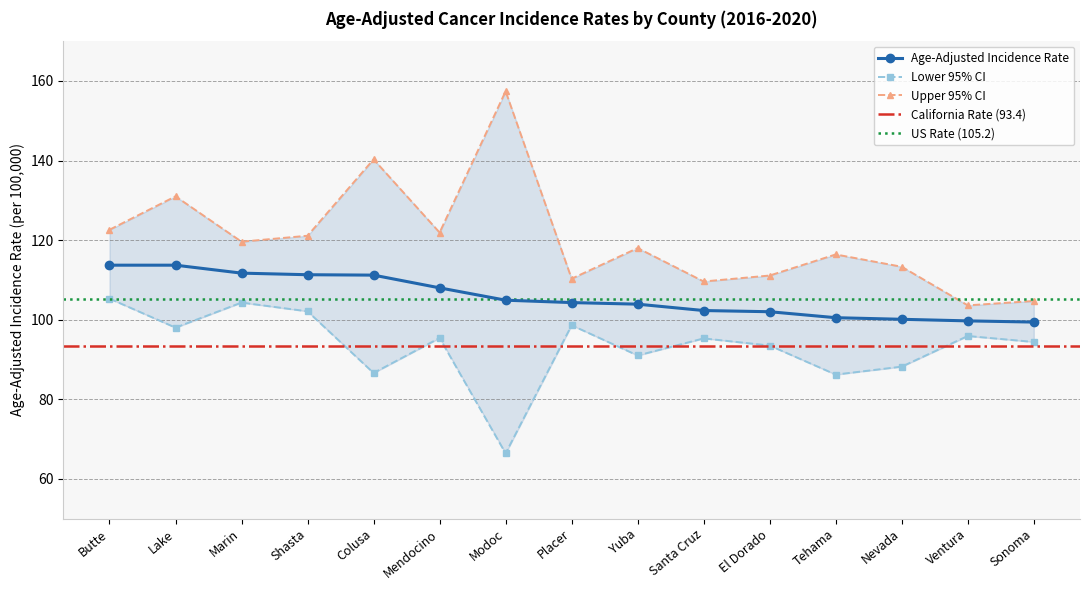

List the series in order of their peak value, highest first.

Upper 95% CI, Age-Adjusted Incidence Rate, Lower 95% CI